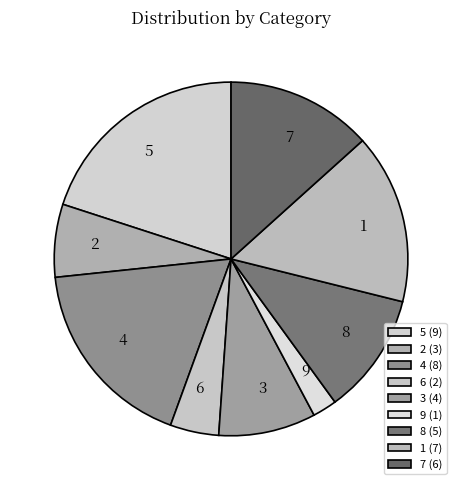

Which category has the biggest portion of the pie?

5